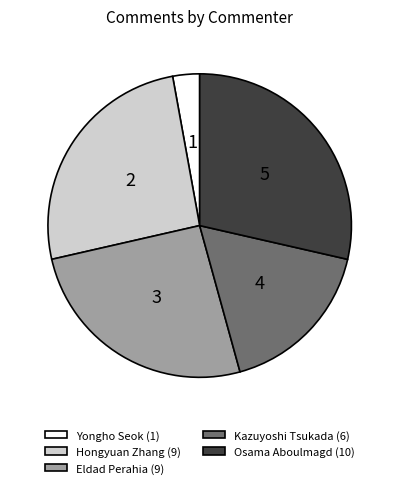

Count the number of slices in the pie.

5